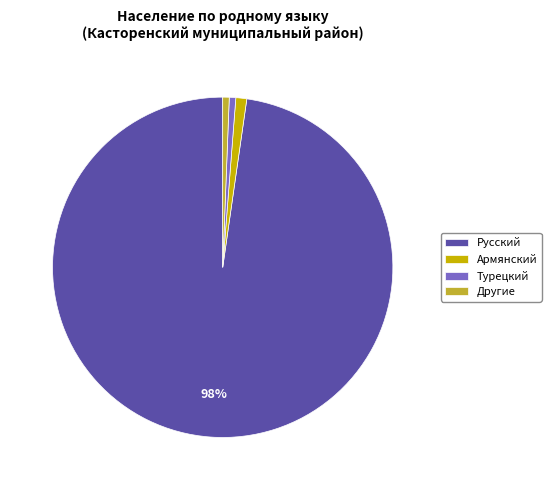

To the nearest percent, what percentage of the pie is Армянский?

1%